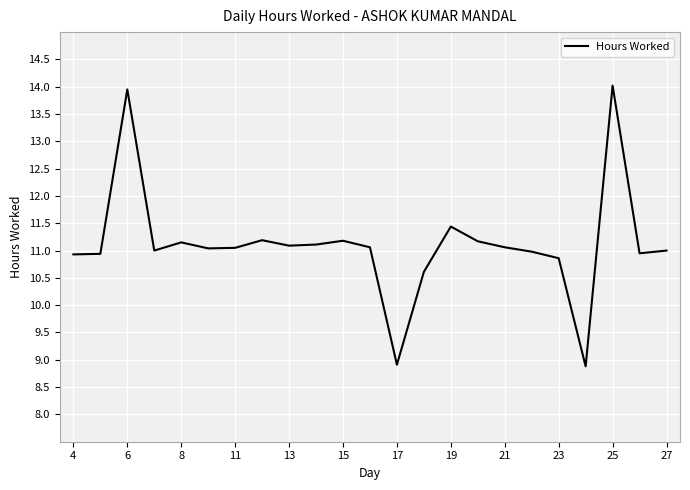

True or false: the data has more than 2 interior local peaks.

True